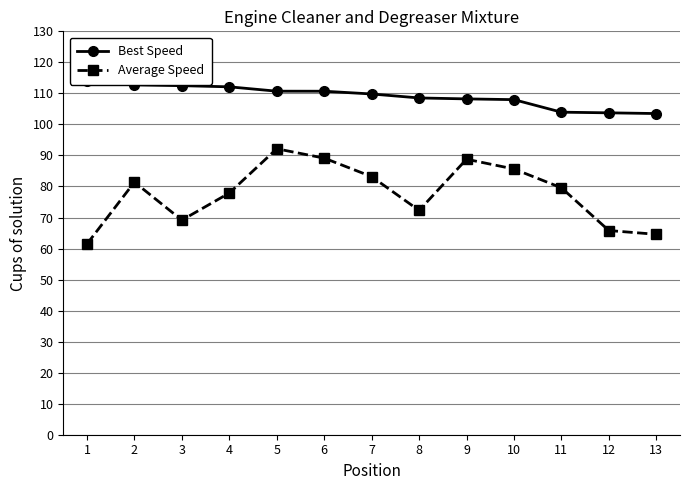

List the series in order of their peak value, lowest first.

Average Speed, Best Speed